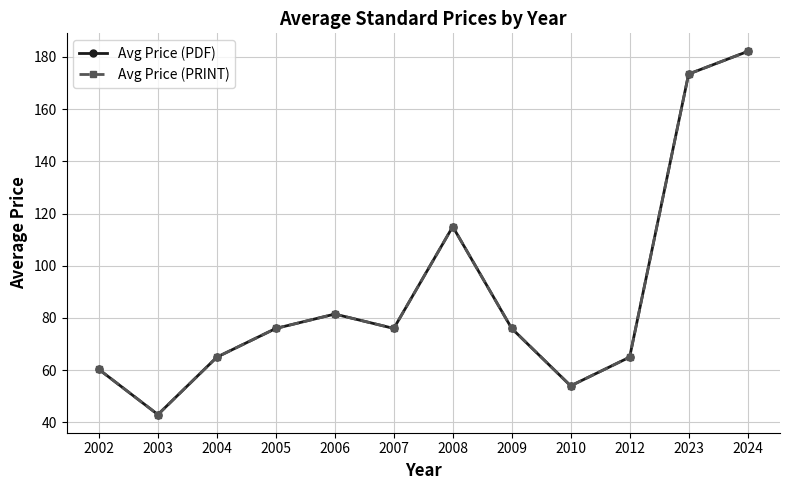

Is this an area chart (filled region under the line)?

No